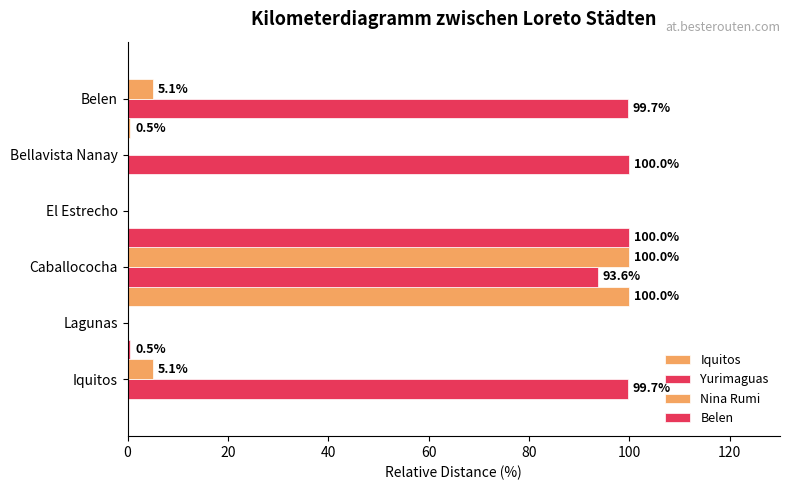

Are the bars grouped side by side (vs. stacked)?

Yes